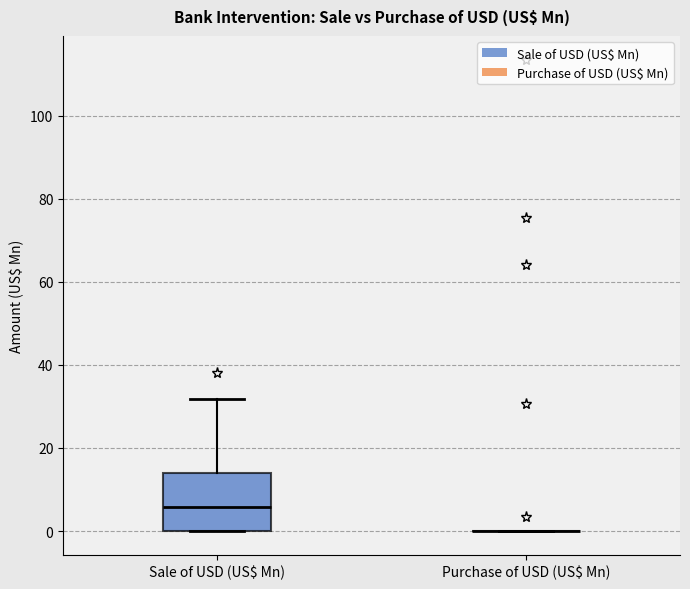

Reading left to right, read every box against the y-axis: the position of its median line, the range the box covers, and the ends of its whiskers. The values are not printed on the chart, so give them approximately, as read against the axis.

Sale of USD (US$ Mn): median 6, box 0 to 14, whiskers 0 to 32
Purchase of USD (US$ Mn): box collapsed to a line at 0, whiskers 0 to 0